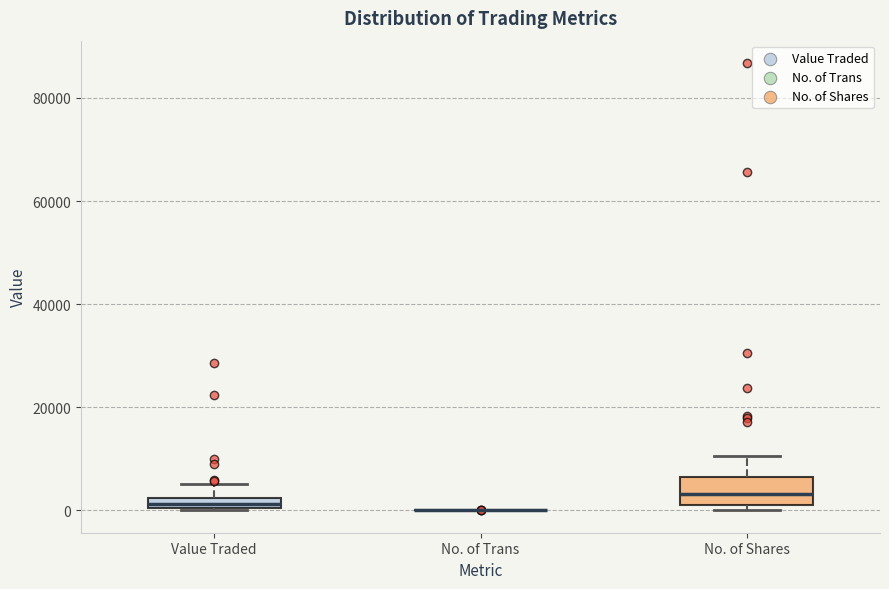

Which box is the tallest, from its lower edge to its upper edge?

No. of Shares